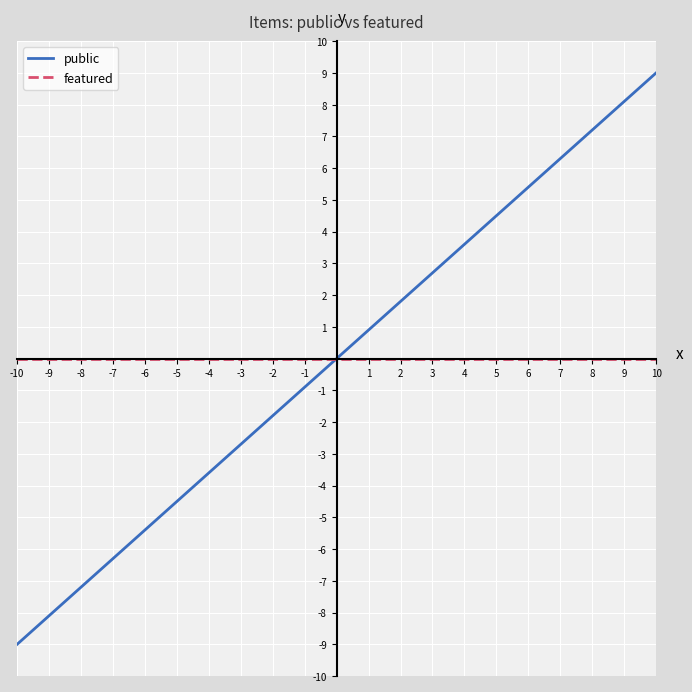

Which series has the widest spread of values?

public